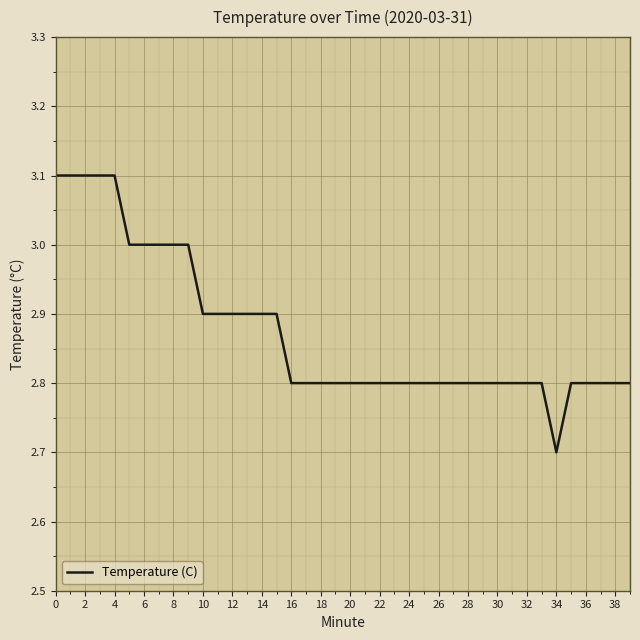

How many lines are shown in the chart?

1